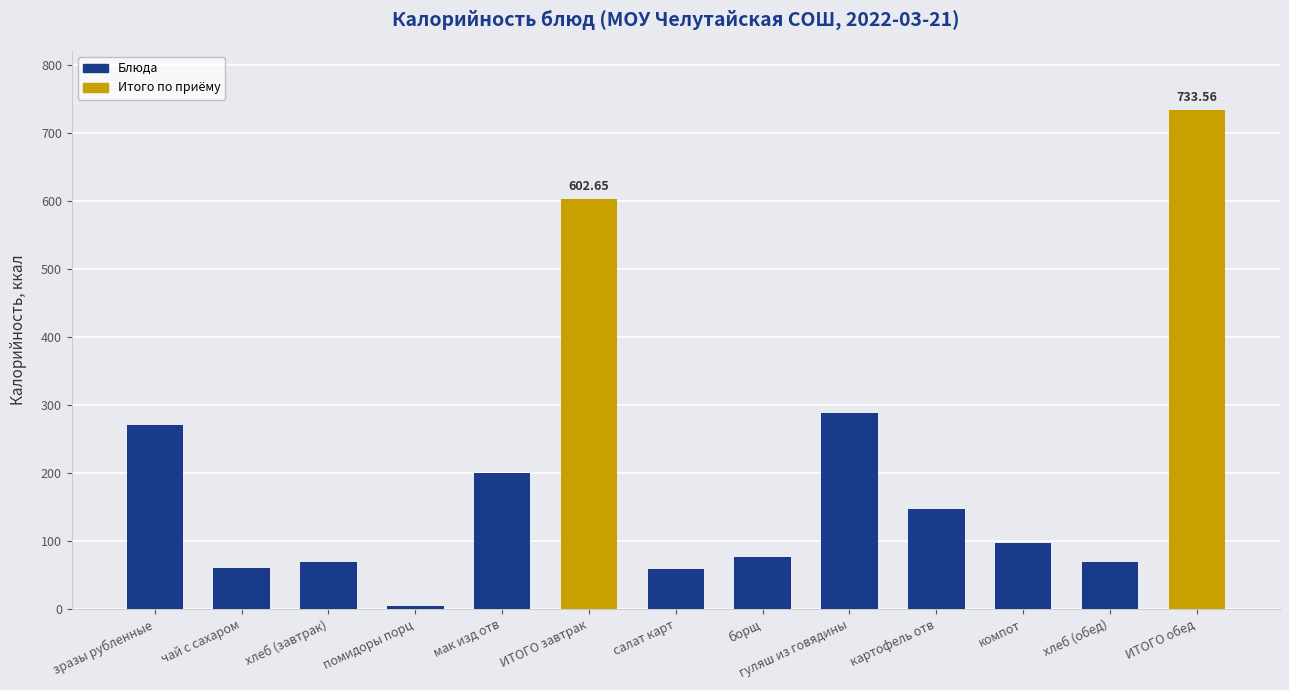

What is the average value?

205.6